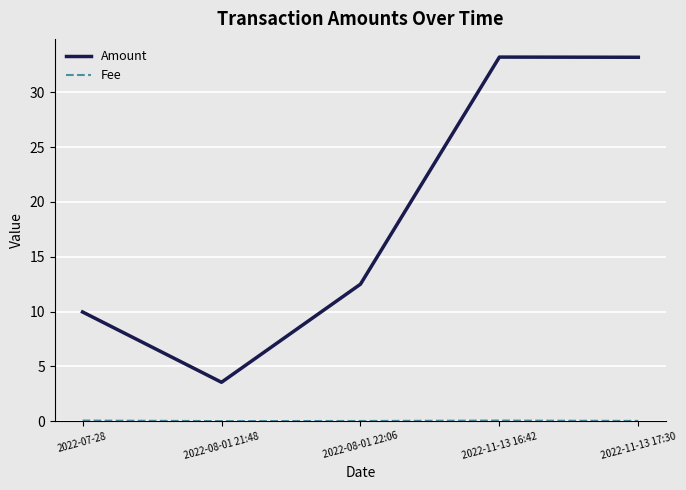

Which series has the largest range (max minus min)?

Amount